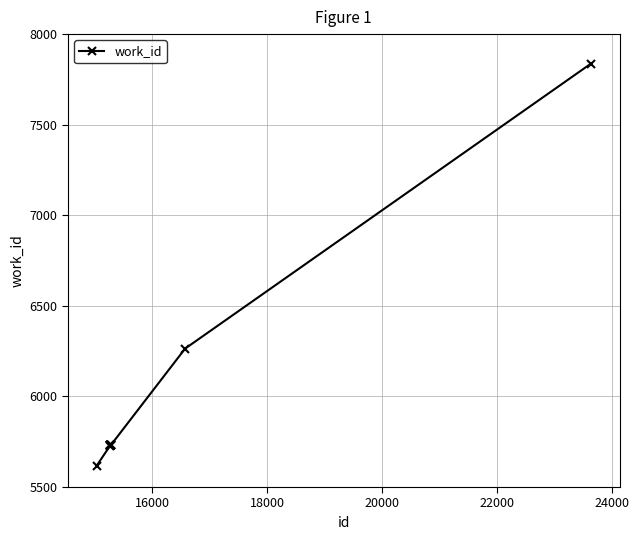

What is the maximum value shown in the chart?

7837